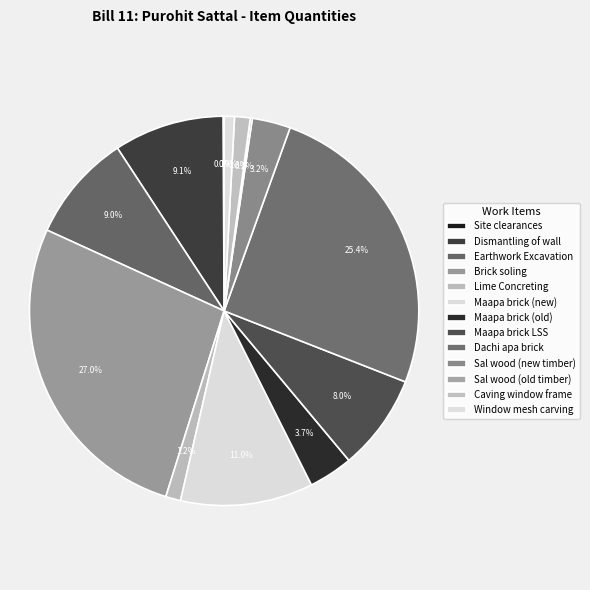

How many segments does this pie chart have?

13